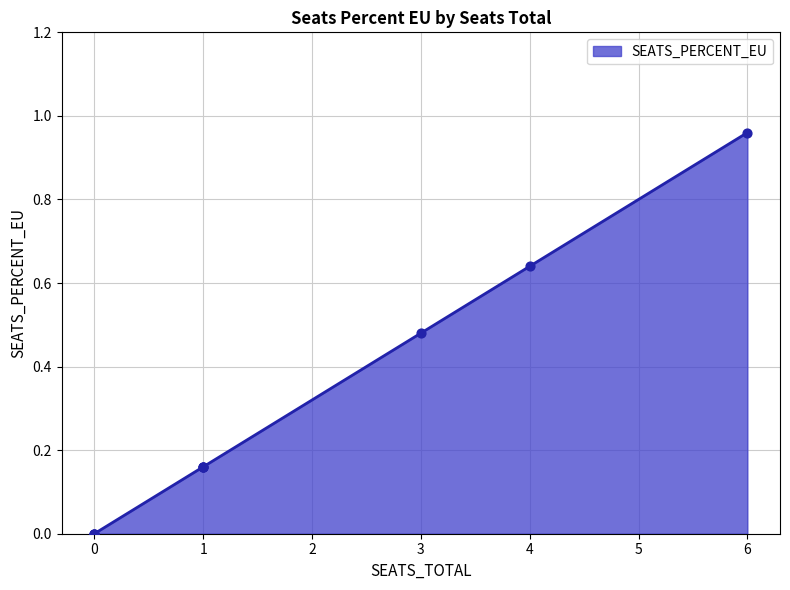

Between 1 and 1, which is larger?

1